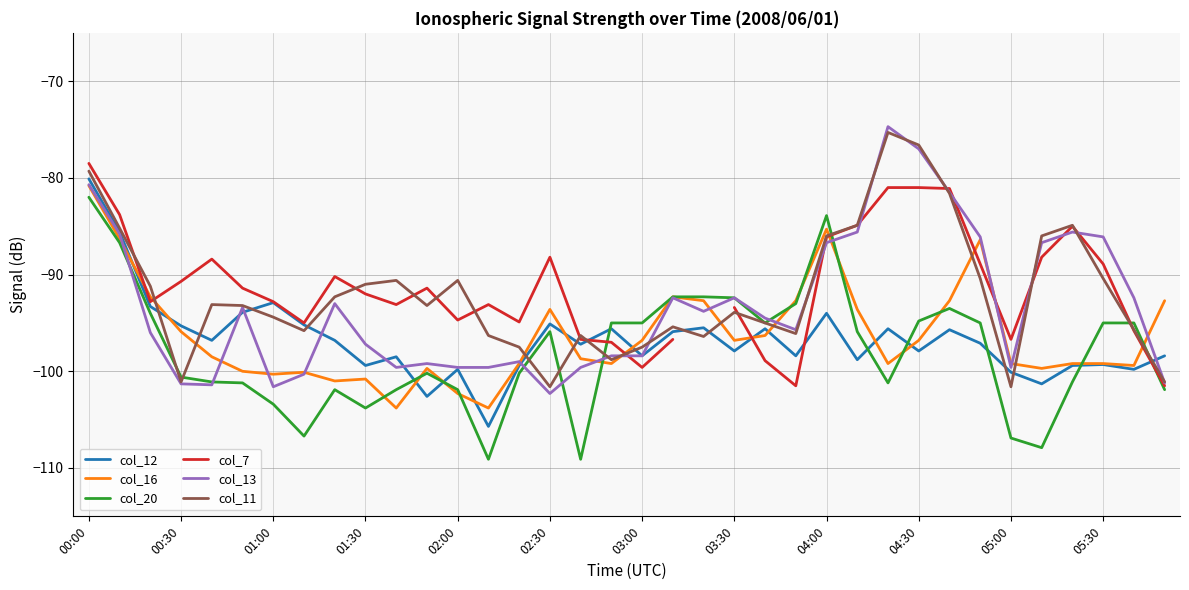

The value of col_16 at 05:00 is -49.1. True or false?

False